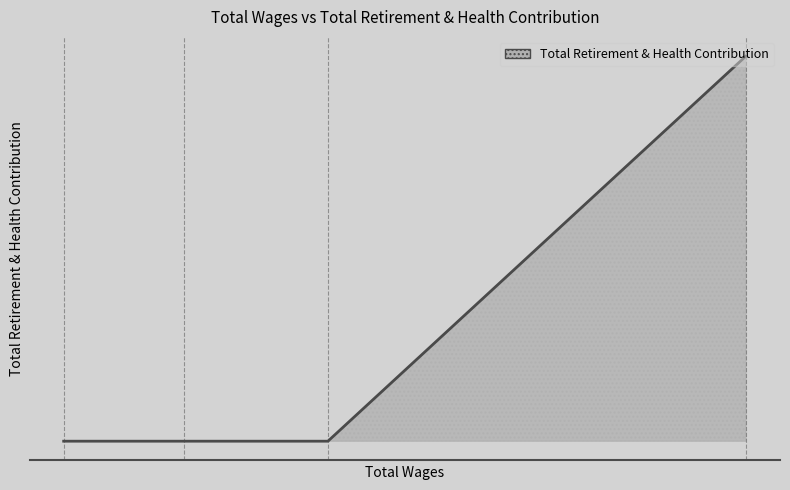

What is the greatest value displayed?

4094